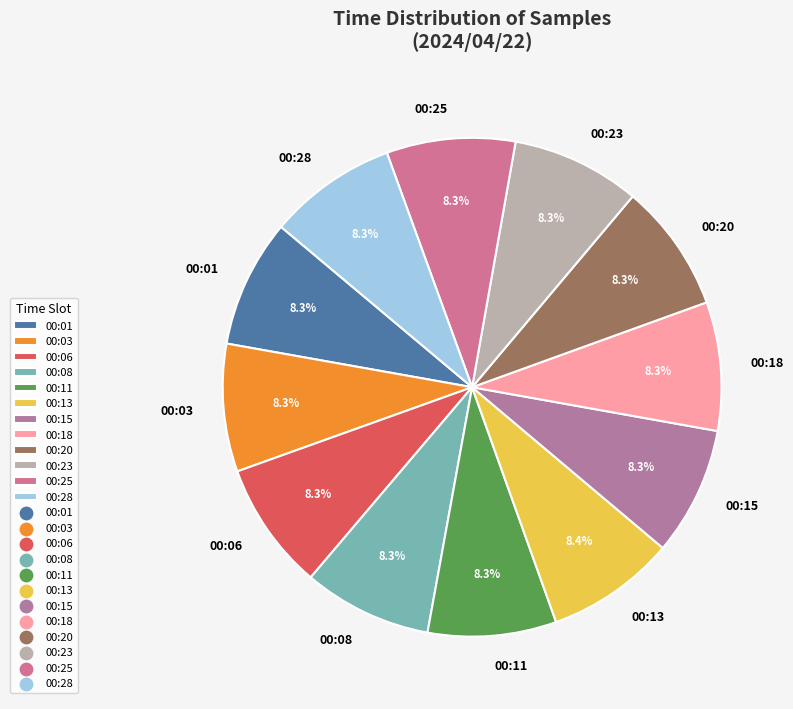

True or false: 00:03 accounts for 1% of the total.

False